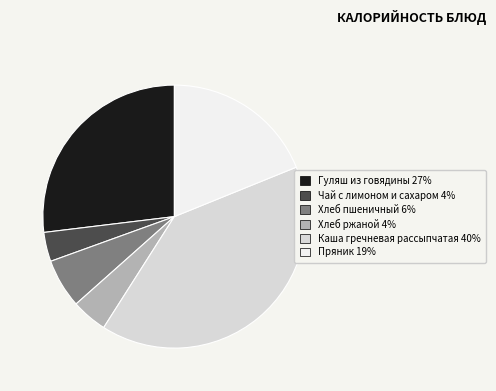

What is the ratio of the value at Каша гречневая рассыпчатая to the value at Гуляш из говядины?

1.5